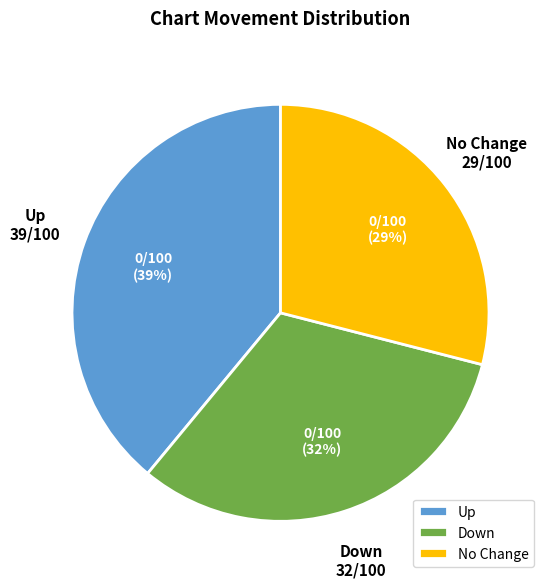

To the nearest percent, what is the average slice percentage?

33%